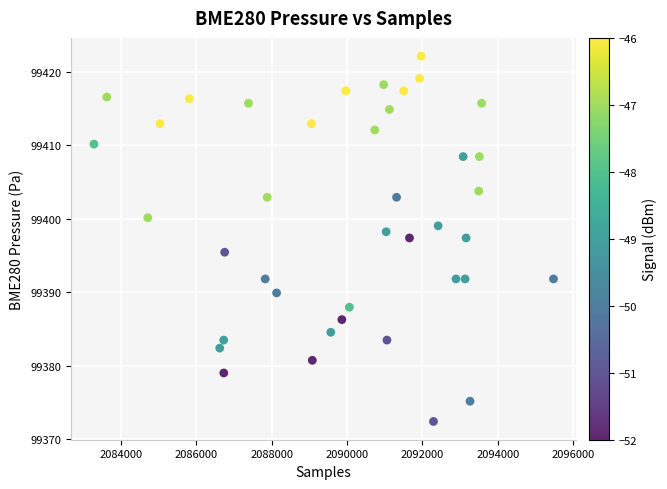

How many points are shown in the scatter plot?

40